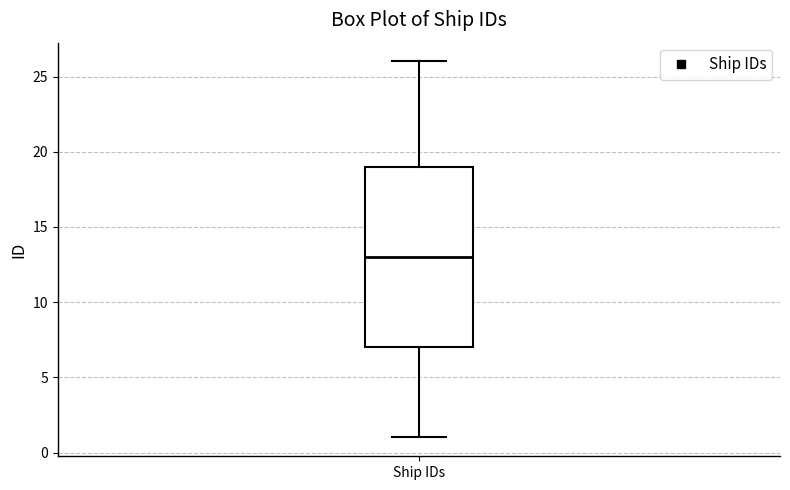

Read this box plot against the y-axis: the position of the median line, the range covered by the box, and the ends of both whiskers. The values are not printed on the chart, so give them approximately, as read against the axis.

median 13, box 7 to 19, whiskers 1 to 26